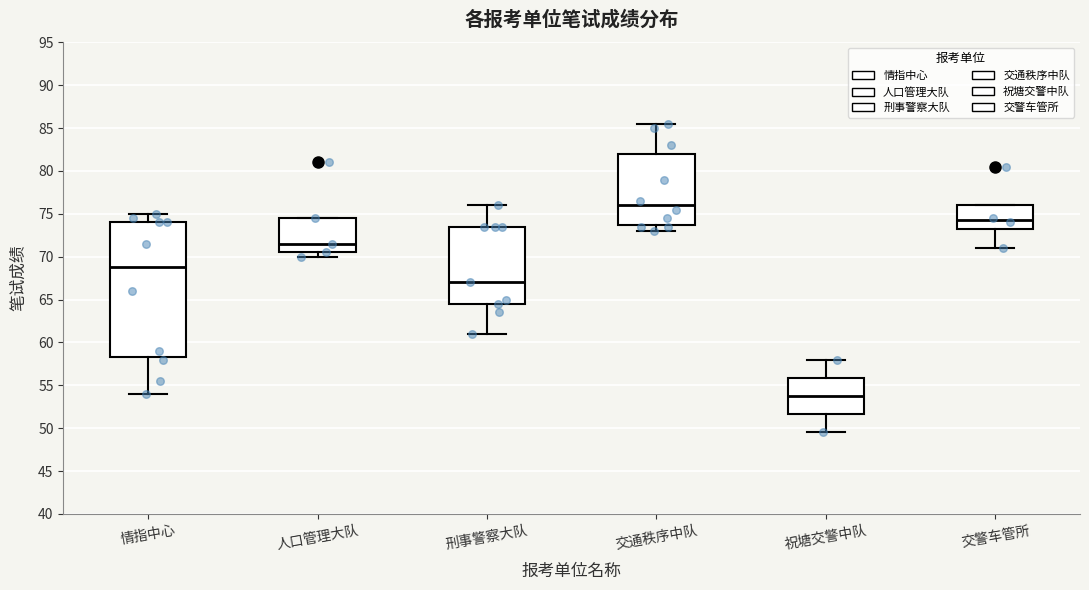

Where does the median line of the box for 刑事警察大队 sit on the y-axis? The values are not printed on the chart, so give them approximately, as read against the axis.

67.0